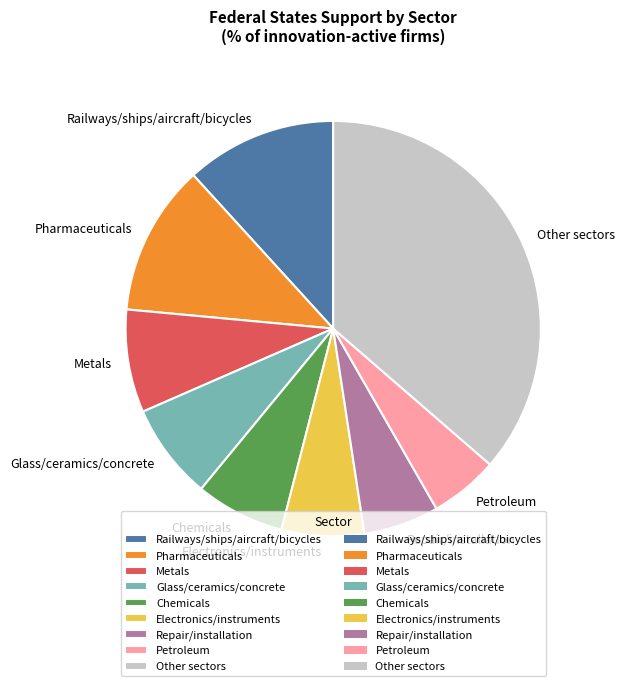

Between Pharmaceuticals and Other sectors, which is larger?

Other sectors